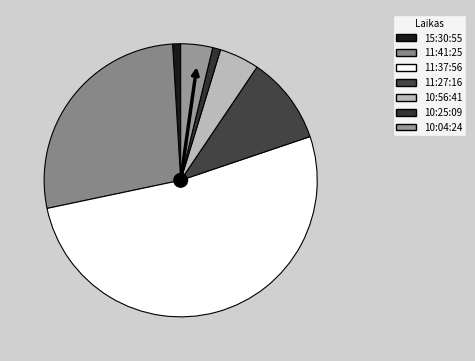

Is it true that 15:30:55 is 1% of the pie?

True